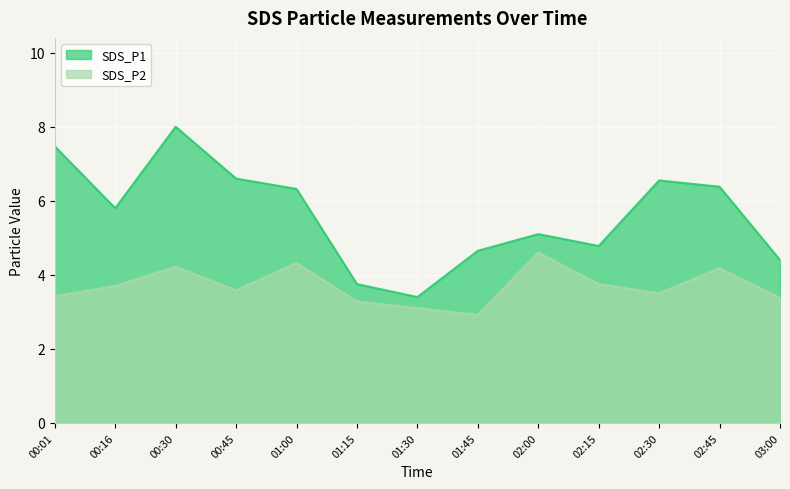

Which series has the largest total across all categories?

SDS_P1